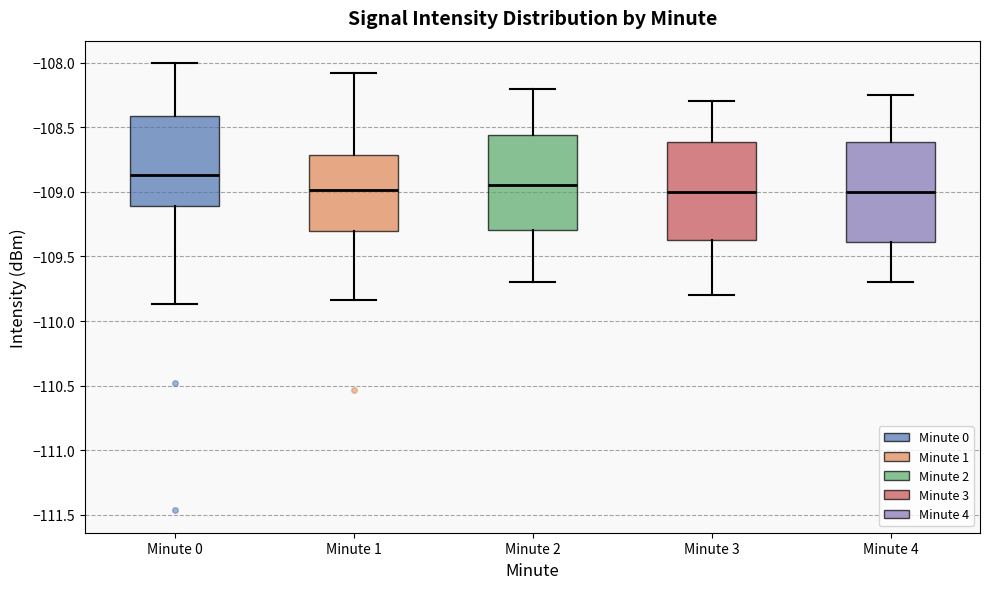

Where is the upper edge of the box for Minute 2 on the y-axis? The values are not printed on the chart, so give them approximately, as read against the axis.

-108.55